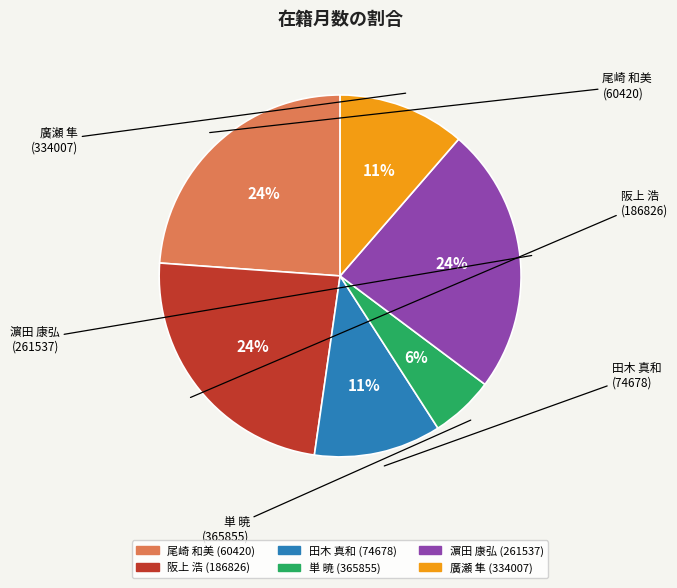

Which has a higher value, 単 暁 (365855) or 廣瀬 隼 (334007)?

廣瀬 隼 (334007)